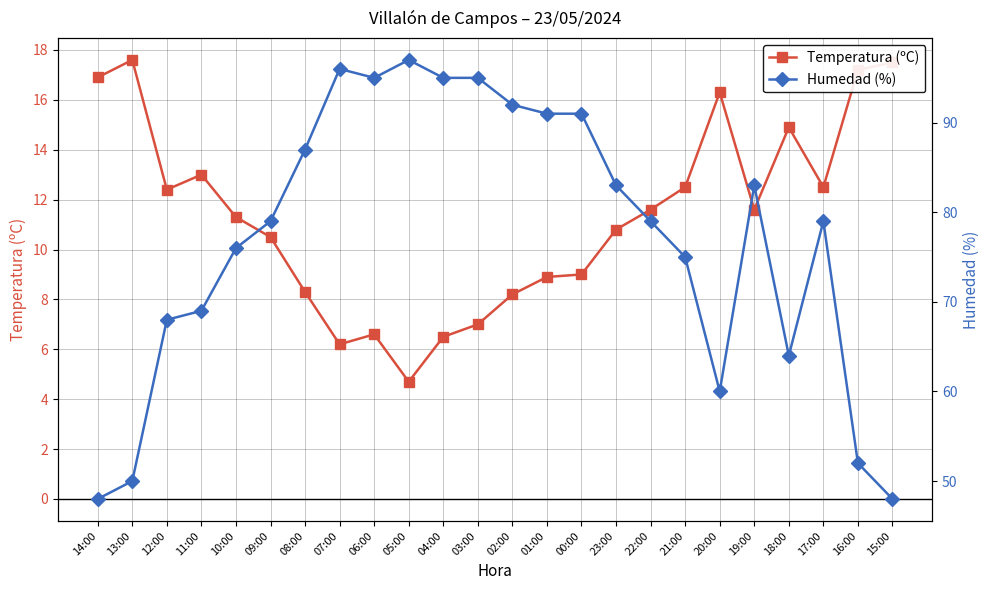

How many interior local valleys does the Temperatura (ºC) series have?

5